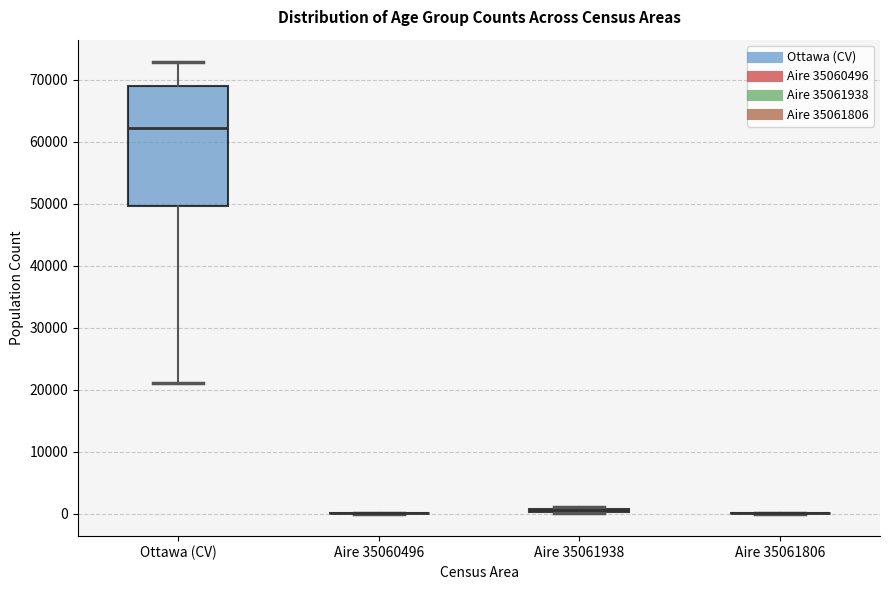

Comparing the boxes themselves (not the whiskers), which one is the tallest?

Ottawa (CV)